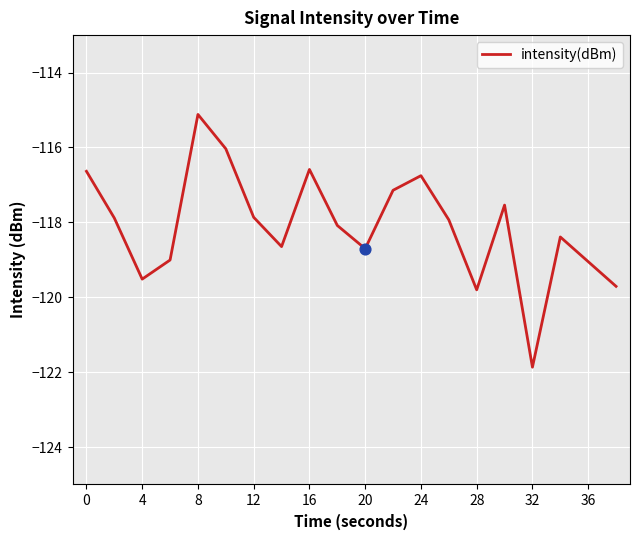

What is the maximum value shown in the chart?

-115.1